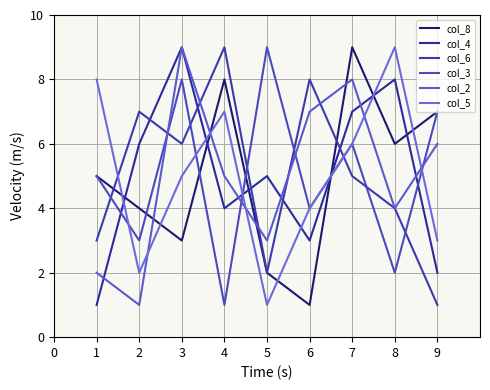

Reading left to right, transcribe all the data shown in this chart.

col_8: 1=5	2=4	3=3	4=8	5=2	6=1	7=9	8=6	9=7
col_4: 1=1	2=6	3=9	4=4	5=5	6=3	7=7	8=8	9=2
col_6: 1=3	2=7	3=6	4=9	5=2	6=8	7=5	8=4	9=1
col_3: 1=5	2=3	3=8	4=1	5=9	6=4	7=6	8=2	9=7
col_2: 1=2	2=1	3=9	4=5	5=3	6=7	7=8	8=4	9=6
col_5: 1=8	2=2	3=5	4=7	5=1	6=4	7=6	8=9	9=3